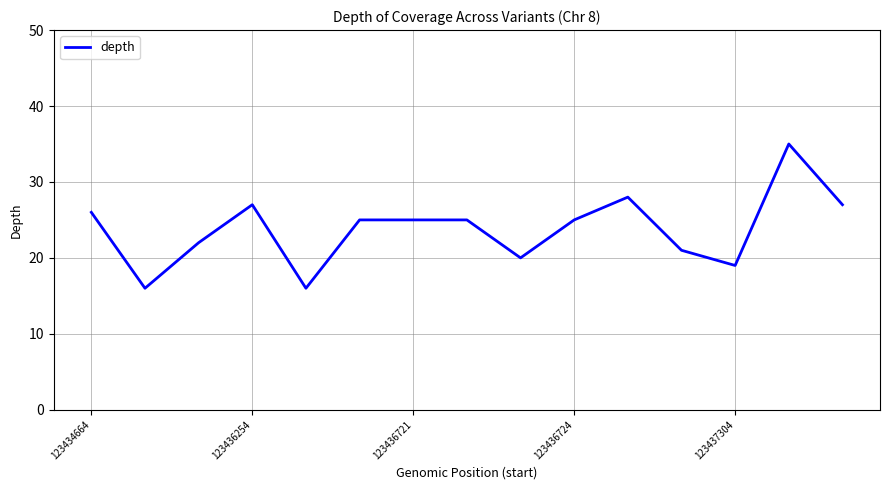

What is the smallest value displayed?

16